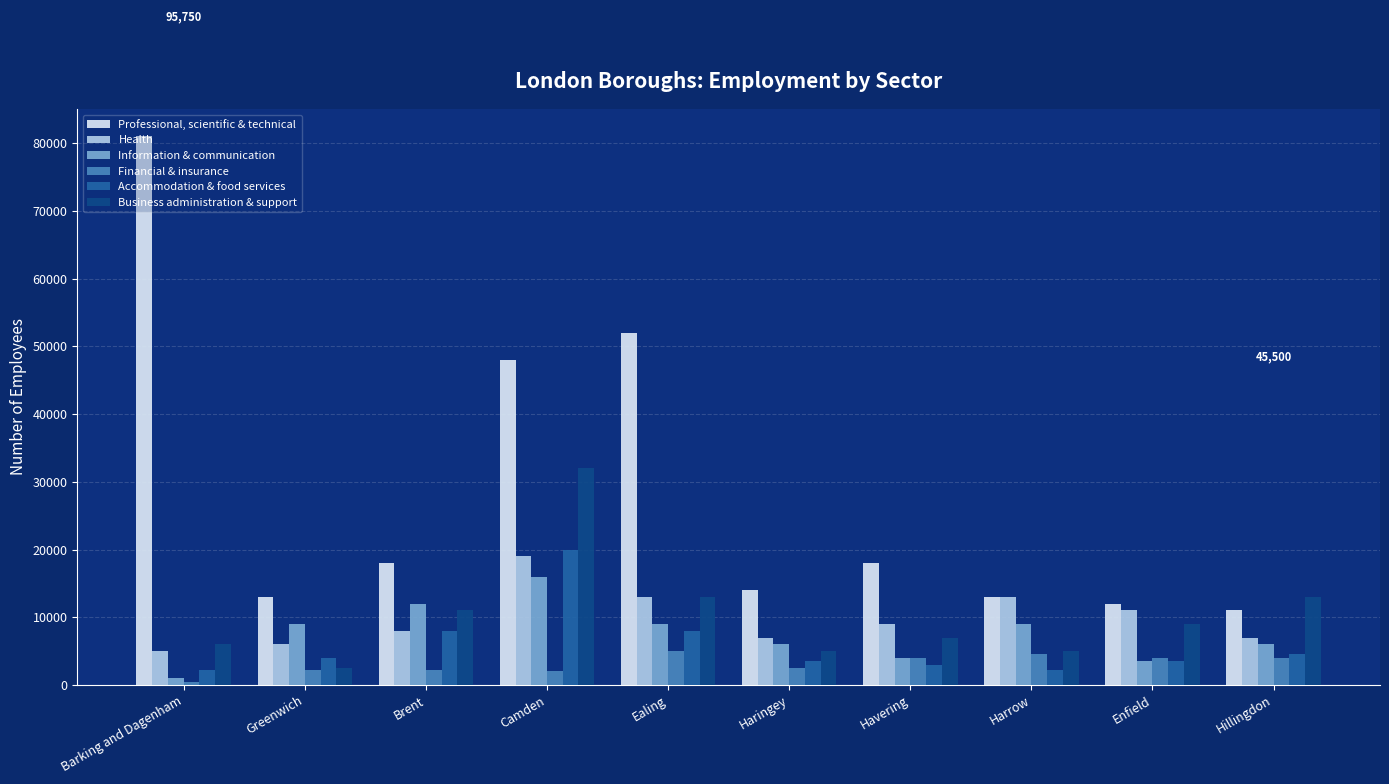

The value of Business administration & support at Haringey is 1504. True or false?

False